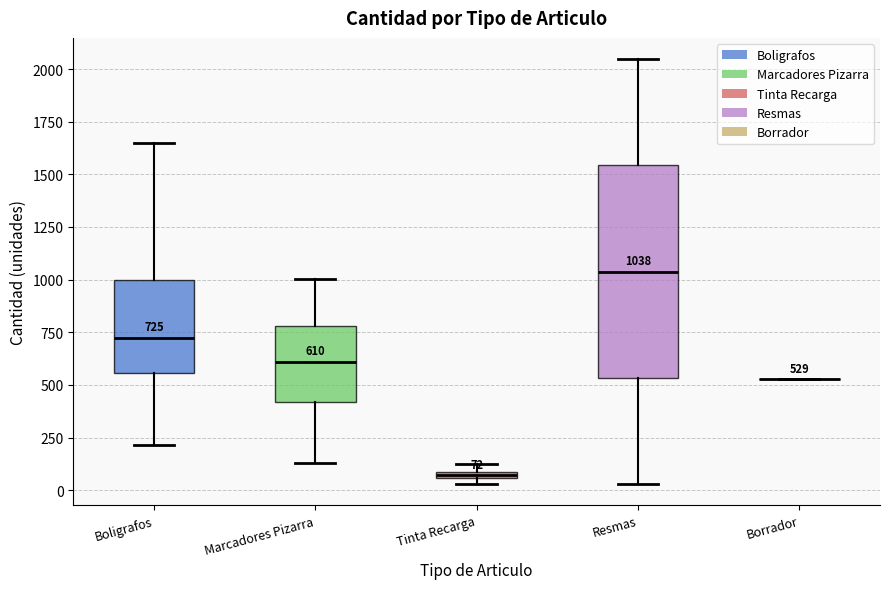

Which box is the tallest, from its lower edge to its upper edge?

Resmas